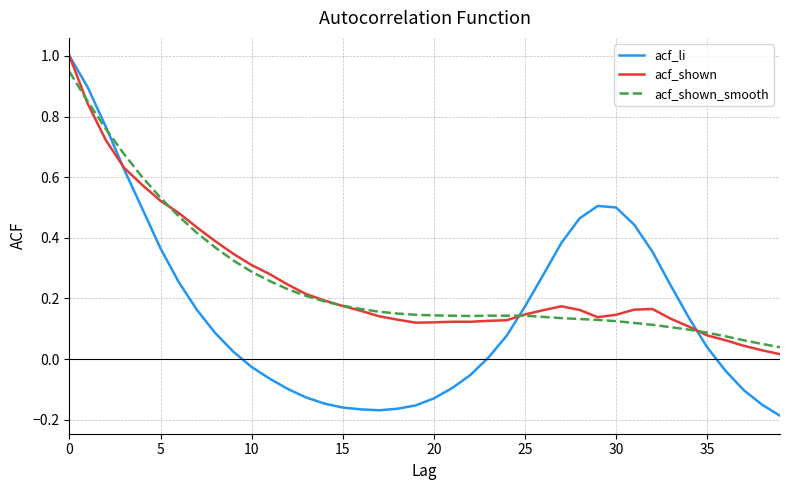

What is the difference between the maximum and minimum values in the acf_li series?

1.2